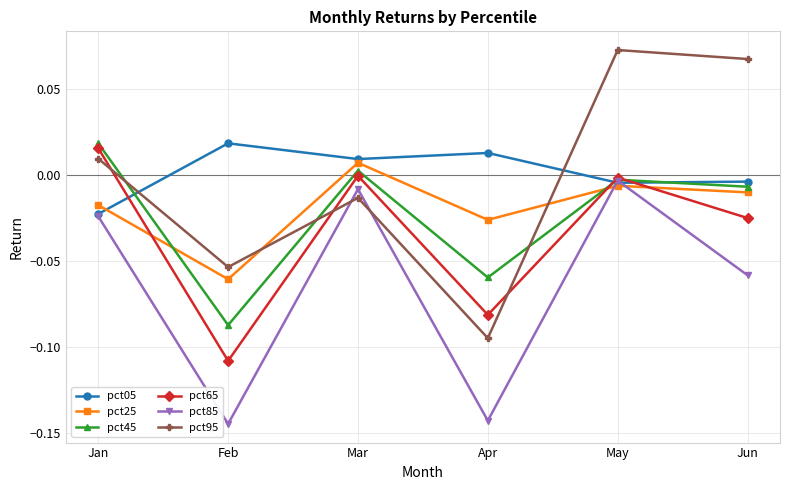

How many intersections are there between pct05 and pct95?

2